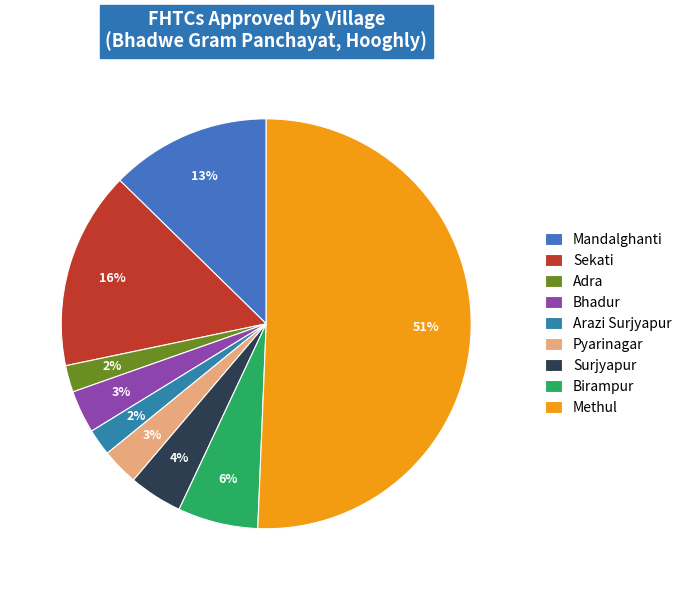

Which category has the smallest portion of the pie?

Adra